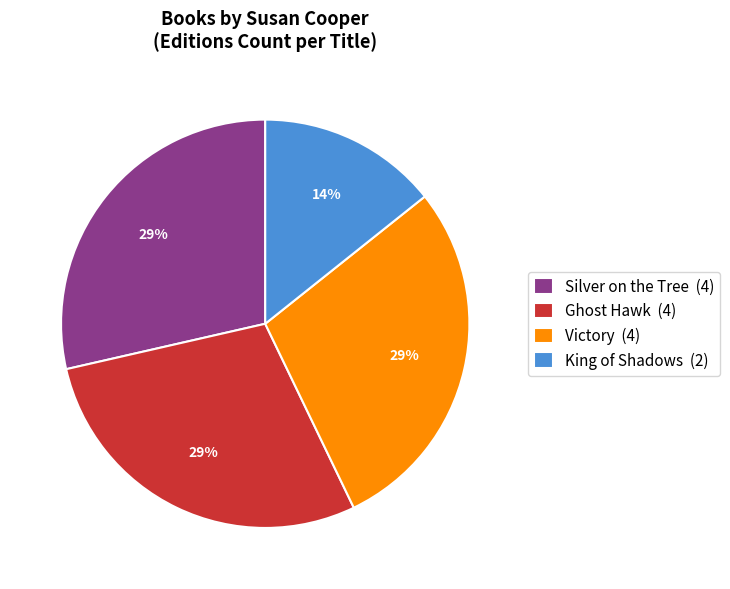

What is the smallest slice in the pie chart?

King of Shadows